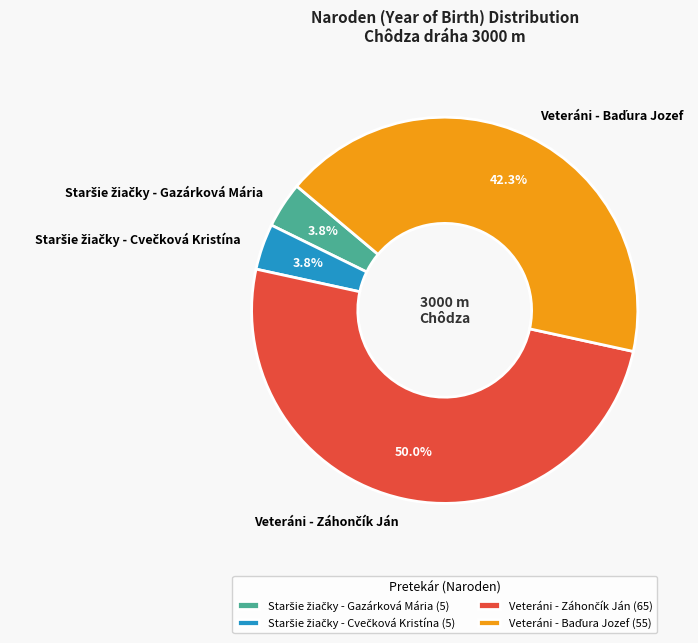

Which has a higher value, Veteráni - Záhončík Ján or Staršie žiačky - Gazárková Mária?

Veteráni - Záhončík Ján